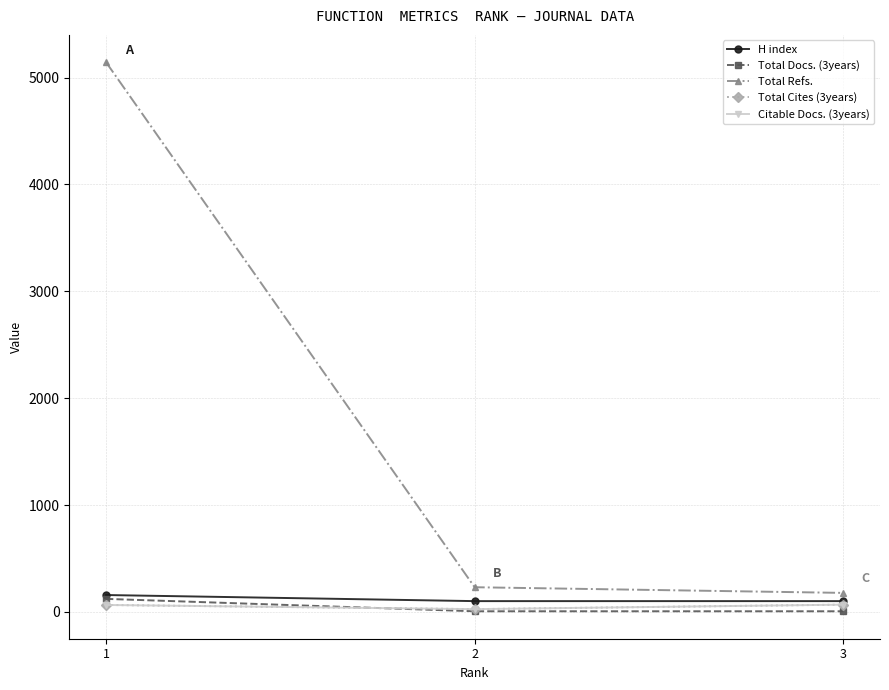

Between 2 and 3, which is larger?

2